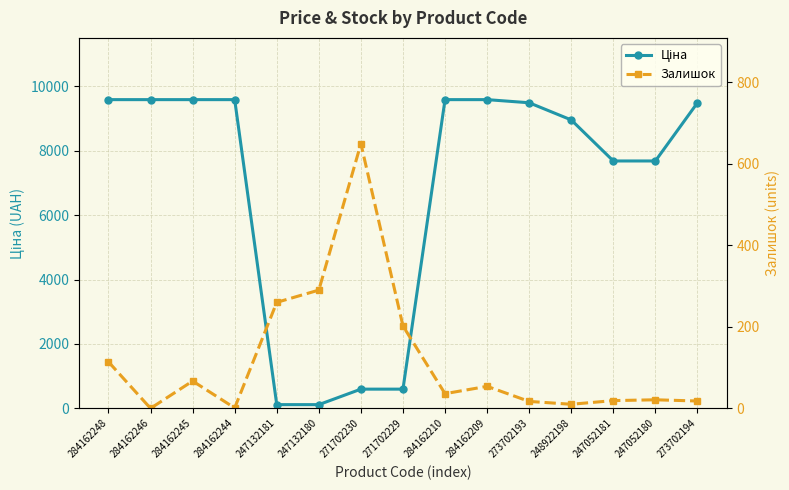

What is the difference between the Залишок values at 273702194 and 284162245?

49.0